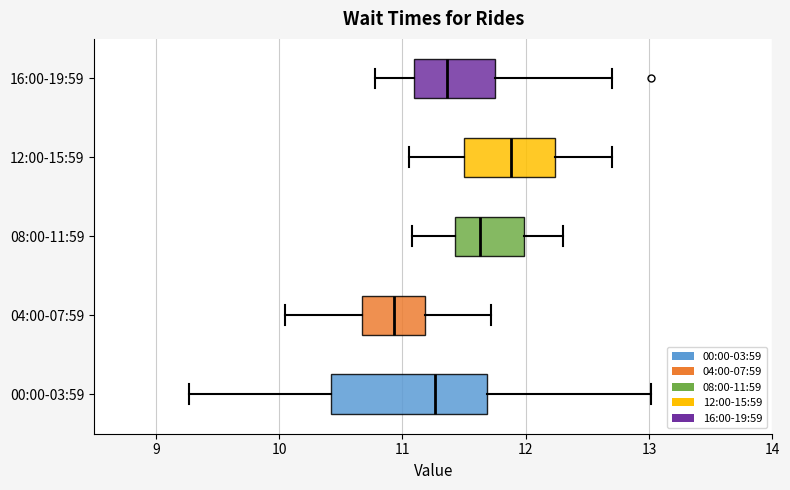

Reading bottom to top, transcribe this box plot: for each box, give where its median line is, the range the box spans, and where its two whiskers end, as read against the x-axis. The values are not printed on the chart, so give them approximately, as read against the axis.

00:00-03:59: median 11.3, box 10.4 to 11.7, whiskers 9.3 to 13.0
04:00-07:59: median 10.9, box 10.7 to 11.2, whiskers 10.1 to 11.7
08:00-11:59: median 11.6, box 11.4 to 12.0, whiskers 11.1 to 12.3
12:00-15:59: median 11.9, box 11.5 to 12.2, whiskers 11.1 to 12.7
16:00-19:59: median 11.4, box 11.1 to 11.7, whiskers 10.8 to 12.7